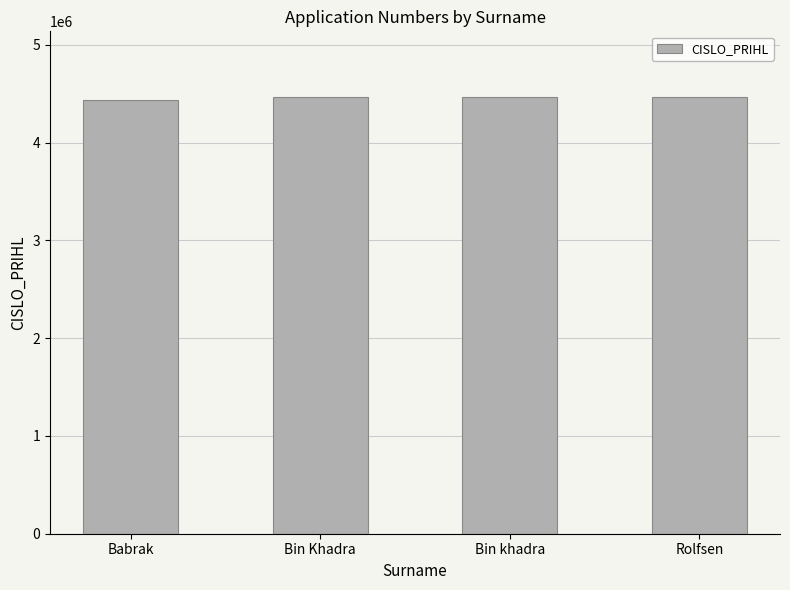

How many distinct data groups are displayed?

1